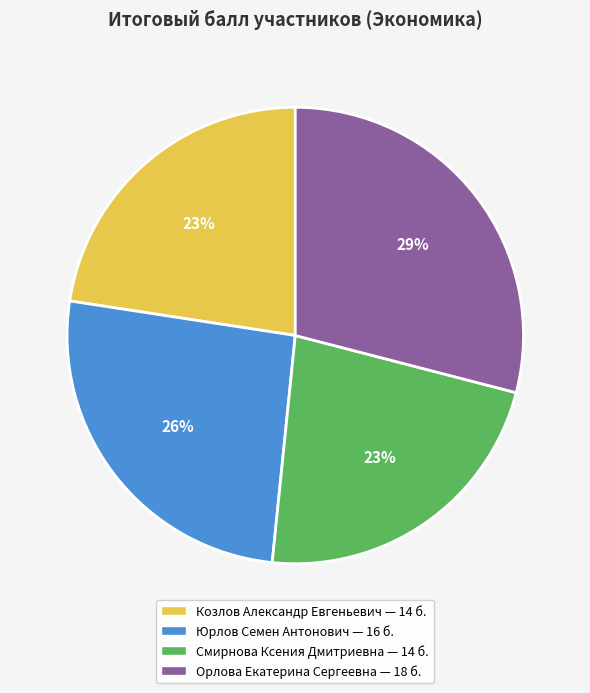

Is the sum of Смирнова Ксения Дмитриевна and Орлова Екатерина Сергеевна greater than half?

Yes